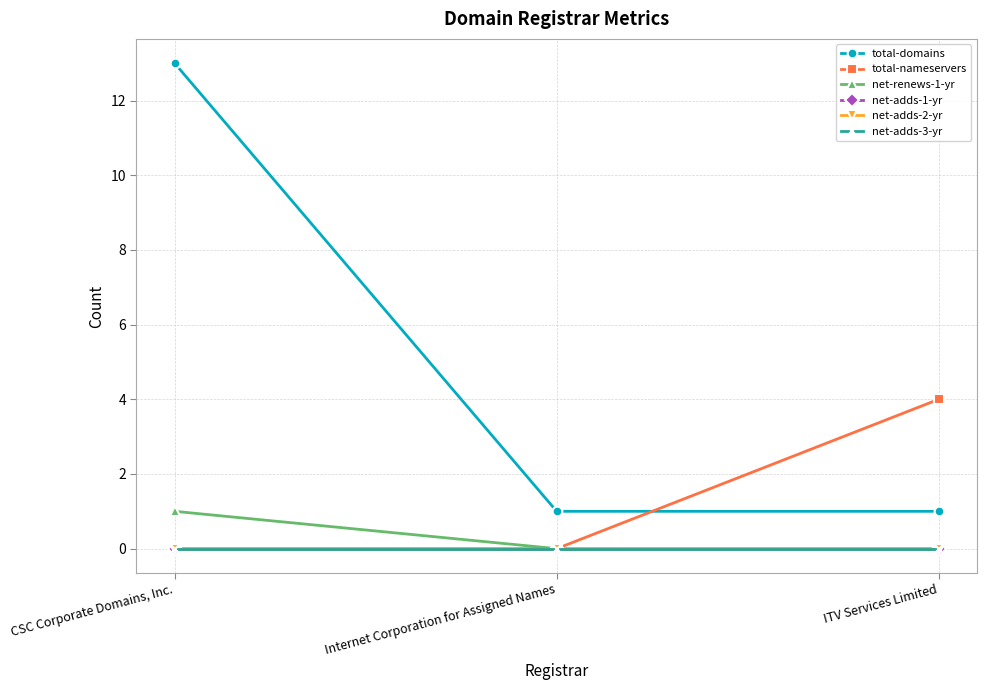

At Internet Corporation for Assigned Names, list the series in order from largest to smallest.

total-domains, total-nameservers, net-renews-1-yr, net-adds-1-yr, net-adds-2-yr, net-adds-3-yr